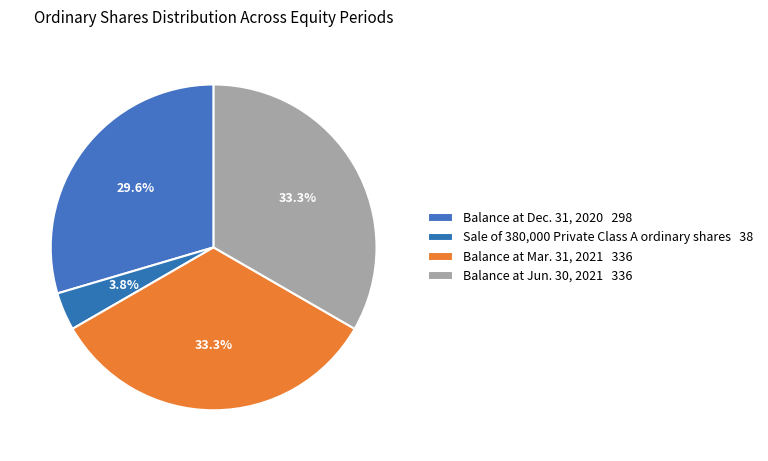

Rank the categories by value from lowest to highest.

Sale of 380,000 Private Class A ordinary shares, Balance at Dec. 31, 2020, Balance at Mar. 31, 2021, Balance at Jun. 30, 2021